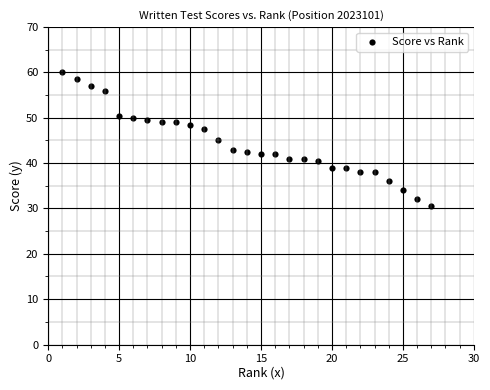

What is the range of X values (max minus min)?

26.0